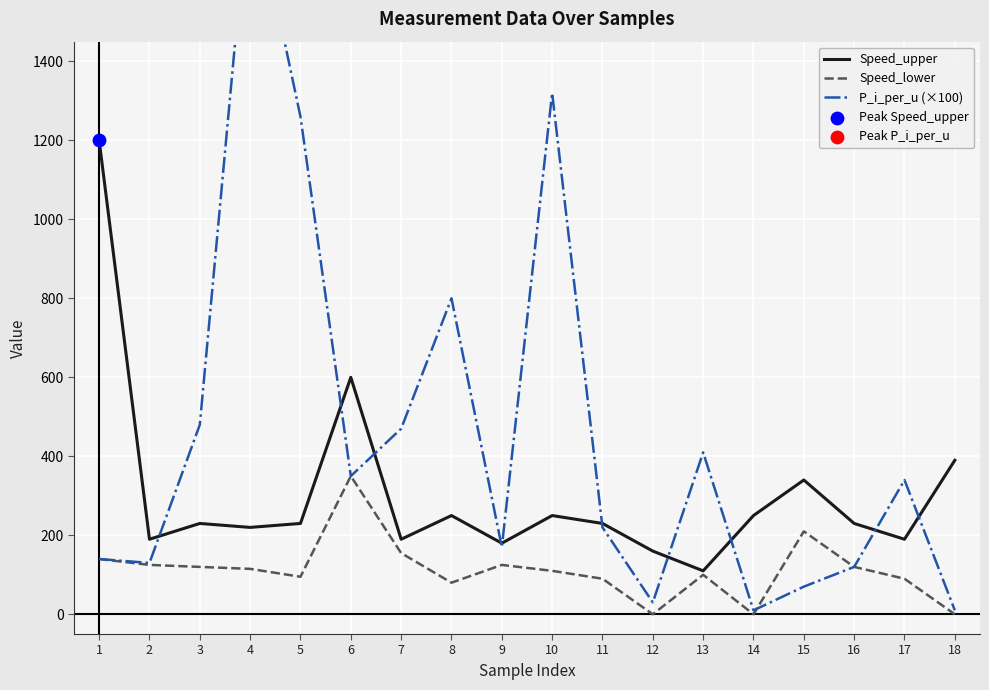

At how many categories does at least one series exceed 1680?

1